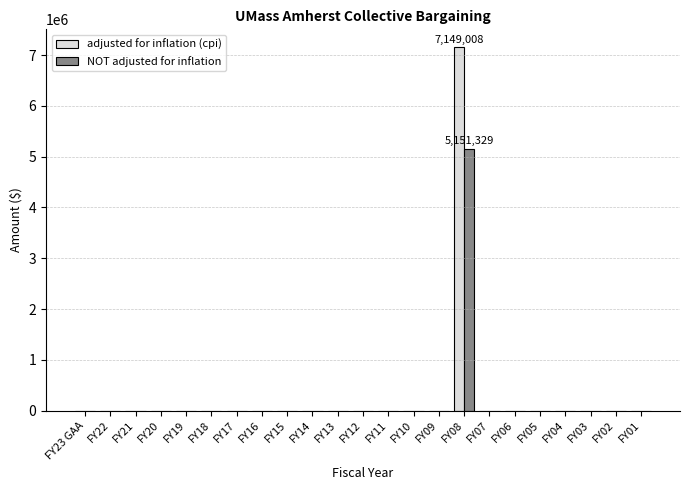

The value of adjusted for inflation (cpi) at FY18 is 0. True or false?

True